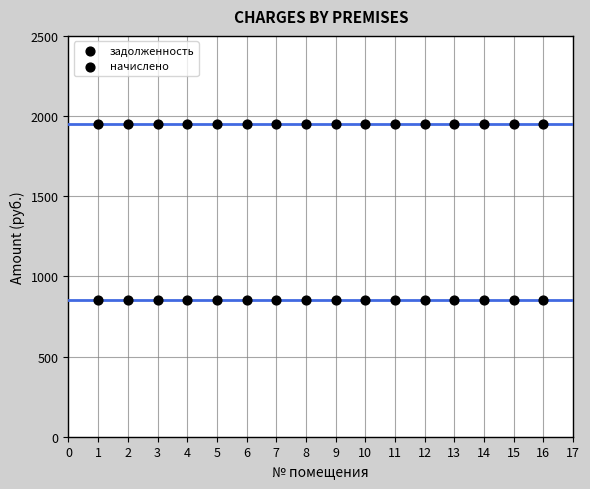

How many data points are displayed?

32